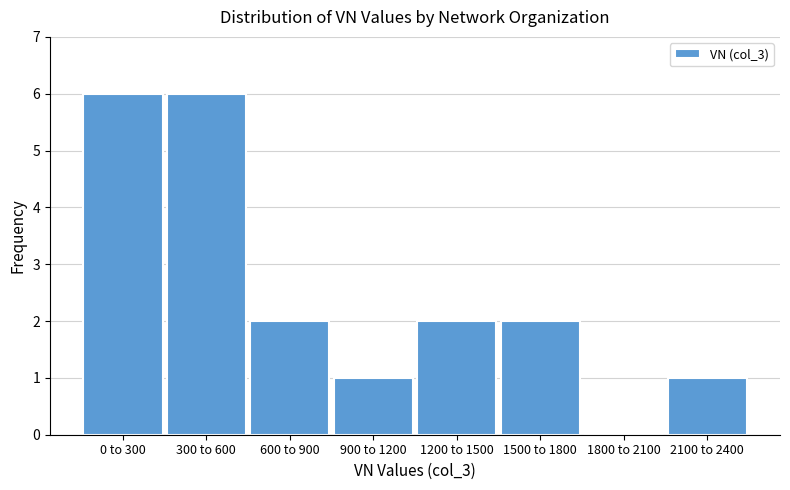

Reading right to left, transcribe all the data shown in this chart.

2100 to 2400=1	1800 to 2100=0	1500 to 1800=2	1200 to 1500=2	900 to 1200=1	600 to 900=2	300 to 600=6	0 to 300=6